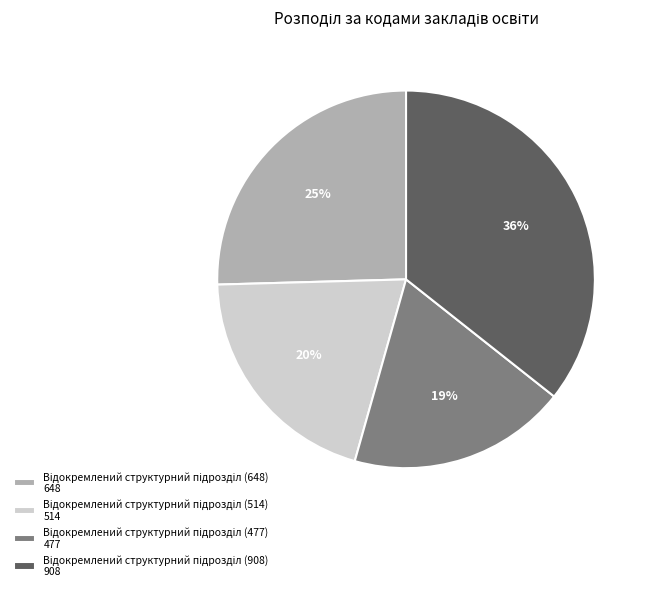

To the nearest percent, what is the difference between the largest and smallest slice percentages?

17%